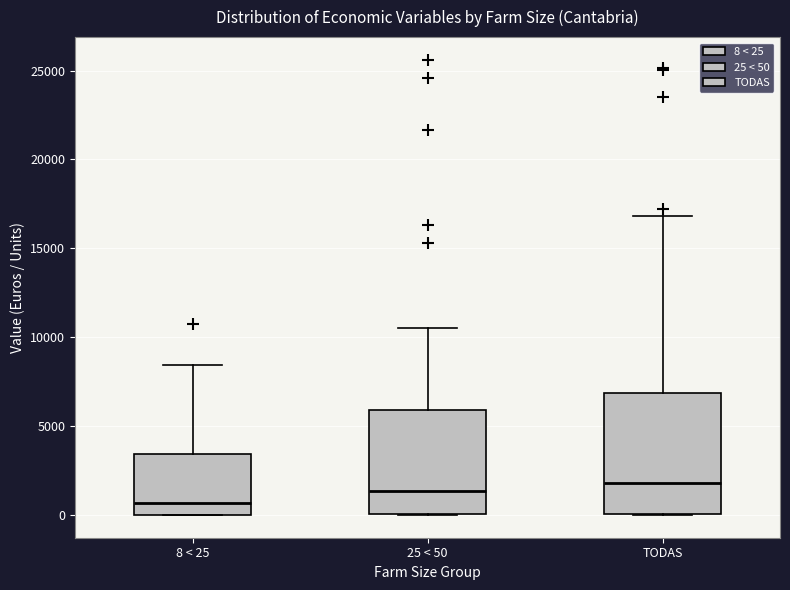

Where is the upper edge of the box for TODAS on the y-axis? The values are not printed on the chart, so give them approximately, as read against the axis.

7000